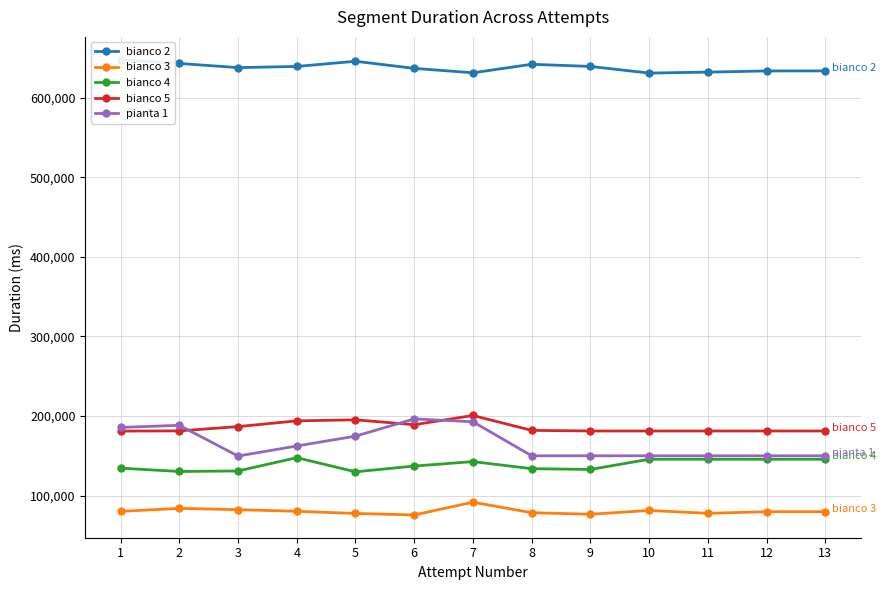

True or false: bianco 5 has a value of 255338 at 6.

False